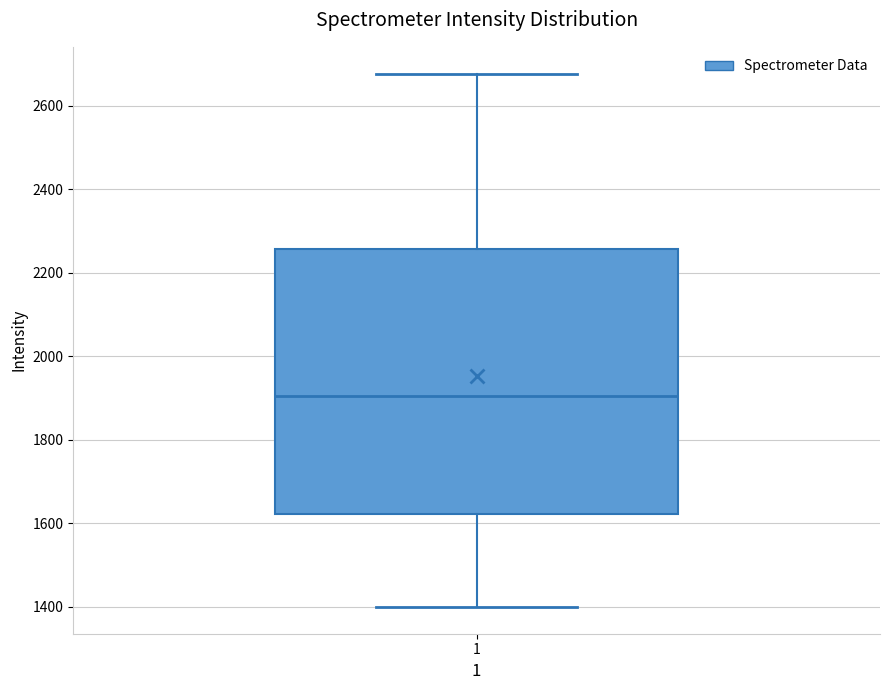

Where is the upper edge of the box at x = 1 on the y-axis? The values are not printed on the chart, so give them approximately, as read against the axis.

2260